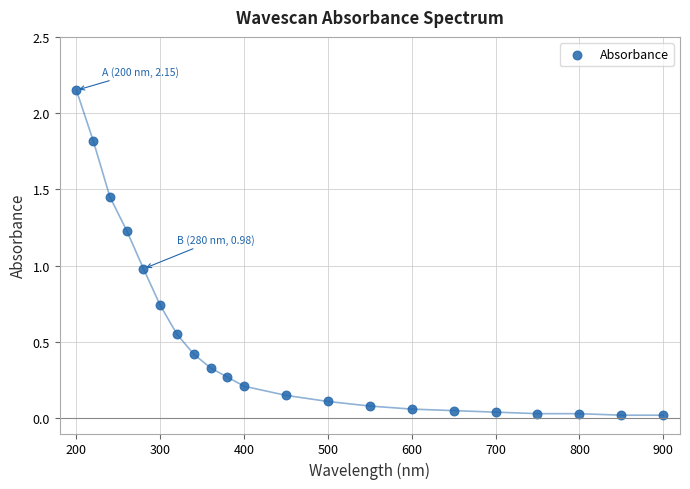

What is the range of X values (max minus min)?

700.0